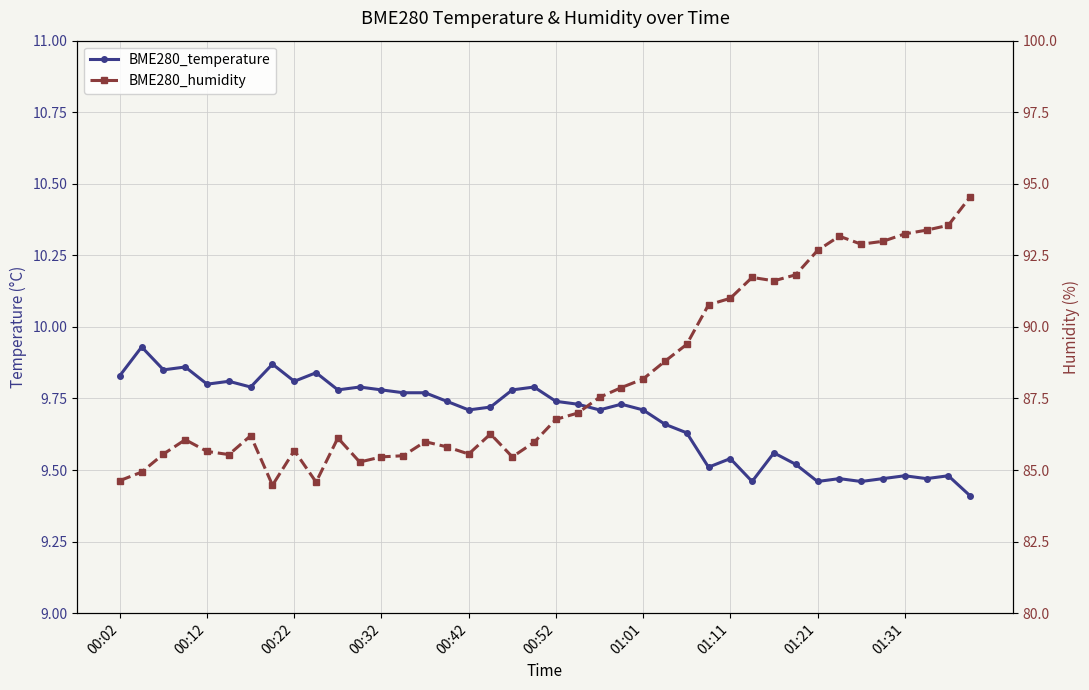

What are all the series names shown in the legend?

BME280_temperature, BME280_humidity